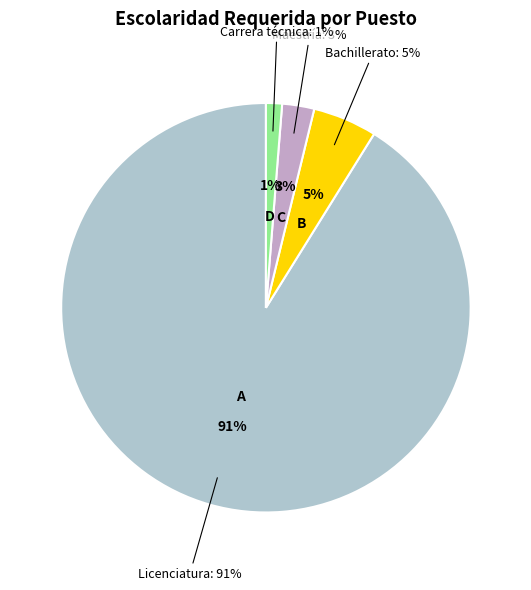

Which has a higher value, Carrera técnica or Licenciatura?

Licenciatura